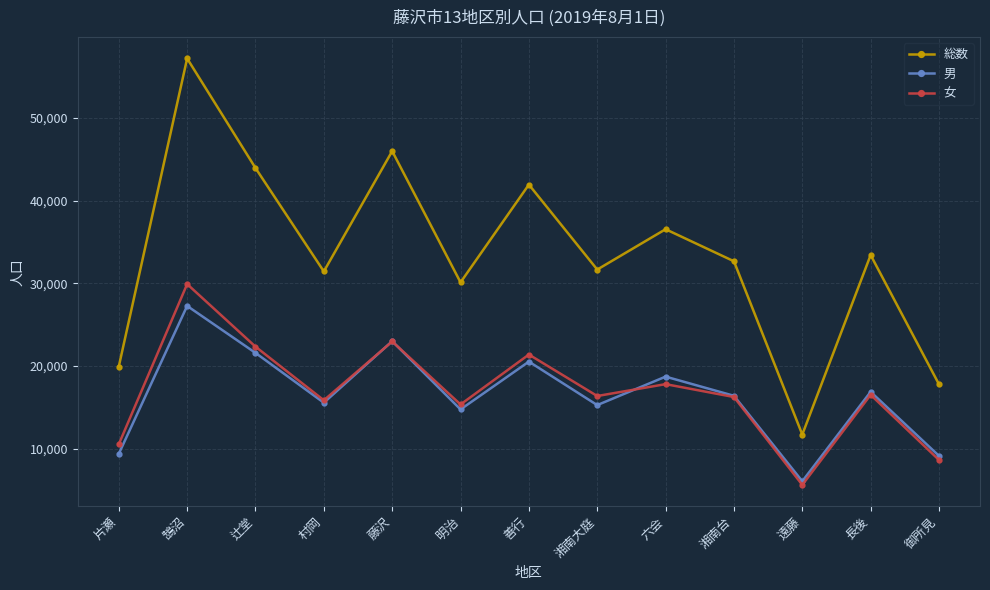

Where is 総数 nearest to the value 34449?

長後